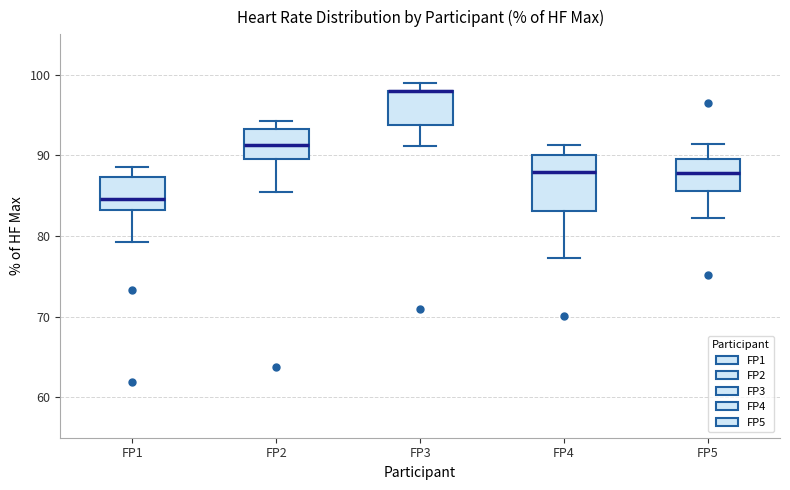

Where does the upper whisker of the box for FP4 end on the y-axis? The values are not printed on the chart, so give them approximately, as read against the axis.

91